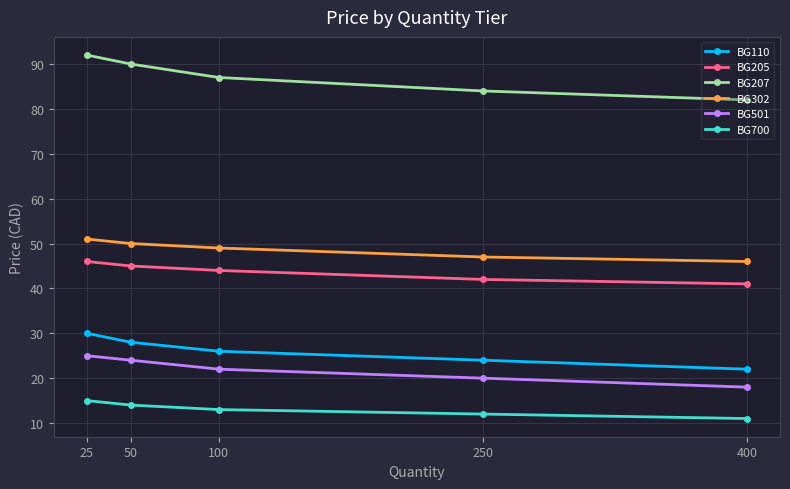

Rank the categories by BG207 value from lowest to highest.

400, 250, 100, 50, 25